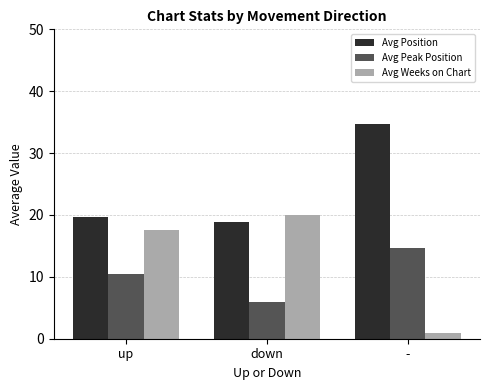

What is the average value of the Avg Peak Position series?

10.4